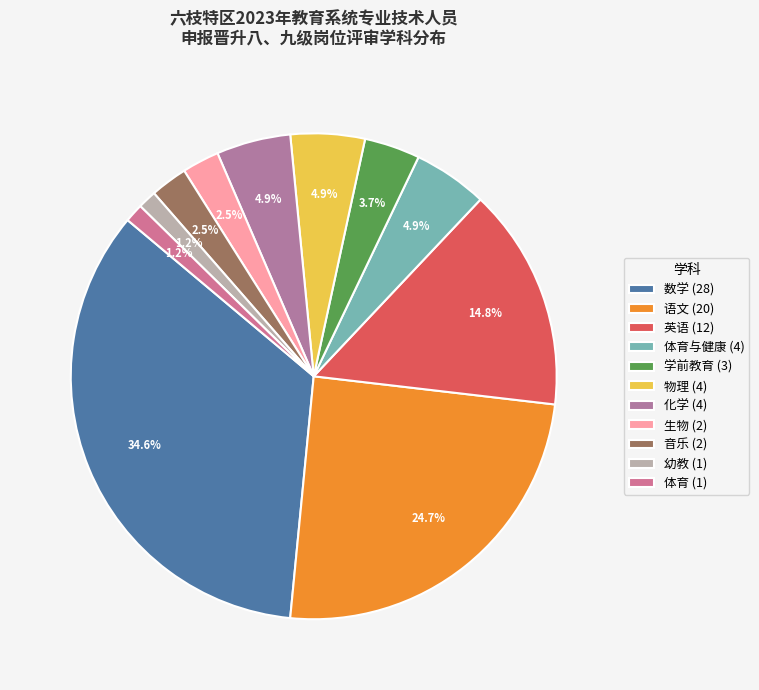

Count the number of slices in the pie.

11